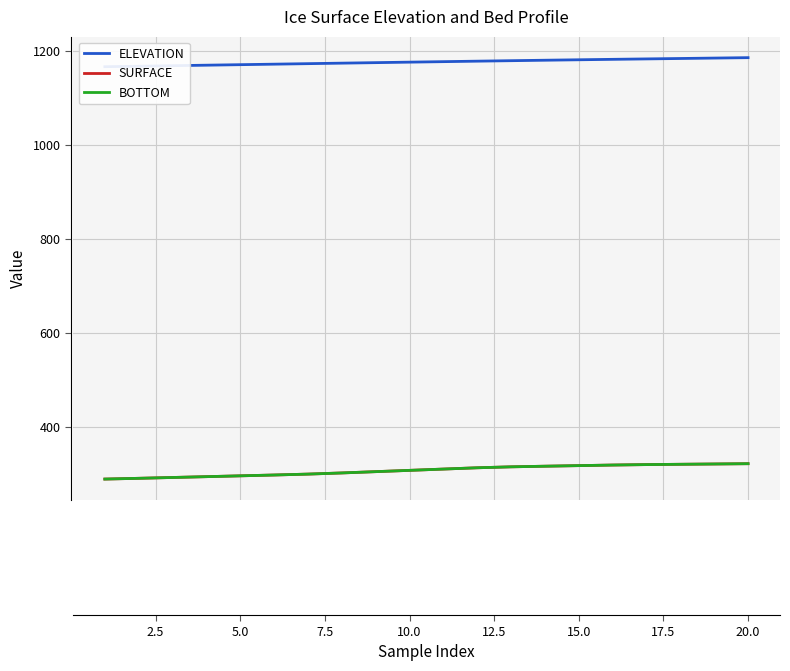

At how many categories does at least one series exceed 806?

20